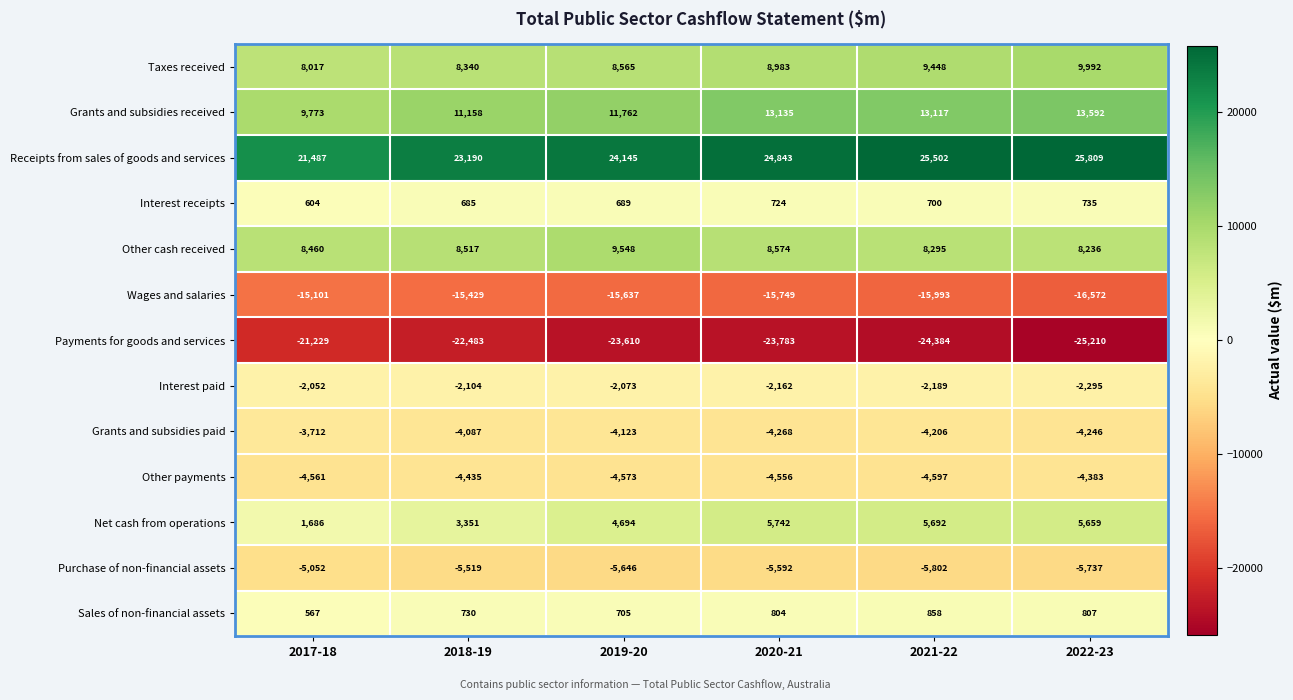

Count the Taxes received values in the range 8340 to 9448.

4